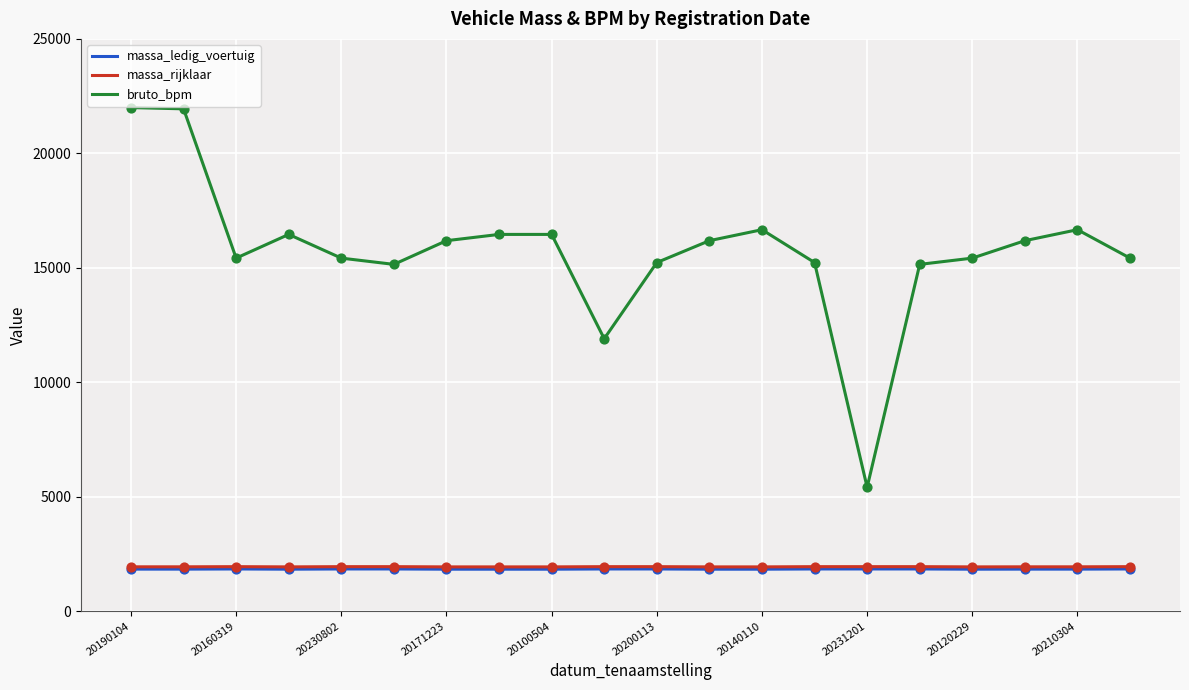

Which series has the largest total across all categories?

bruto_bpm